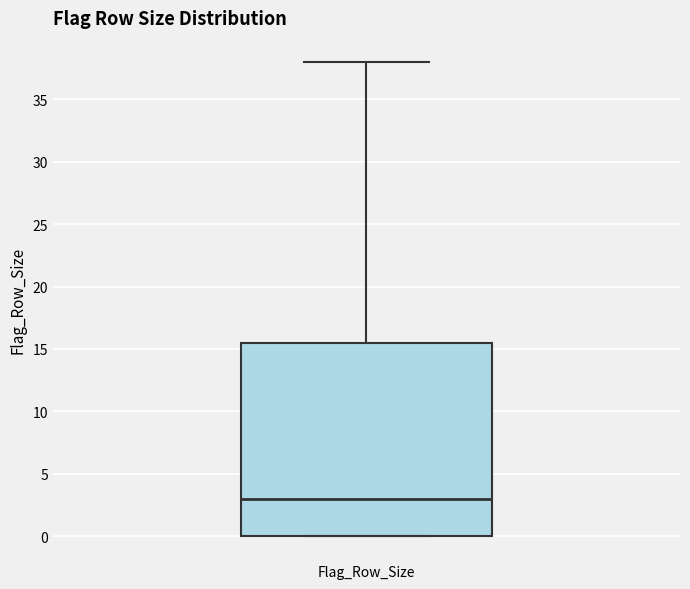

Read this box plot against the y-axis: the position of the median line, the range covered by the box, and the ends of both whiskers. The values are not printed on the chart, so give them approximately, as read against the axis.

median 3.0, box 0.0 to 15.5, whiskers 0.0 to 38.0